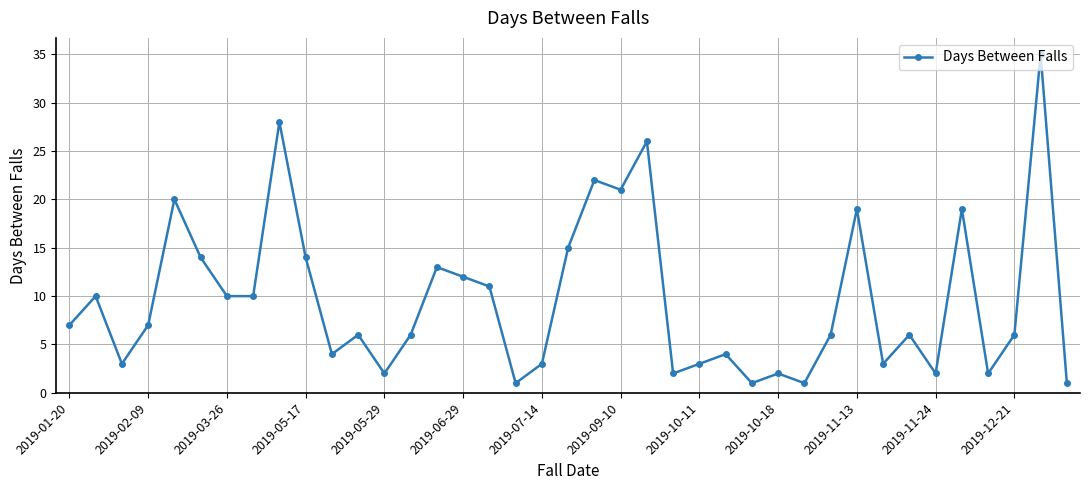

How many data points does each series have?

39